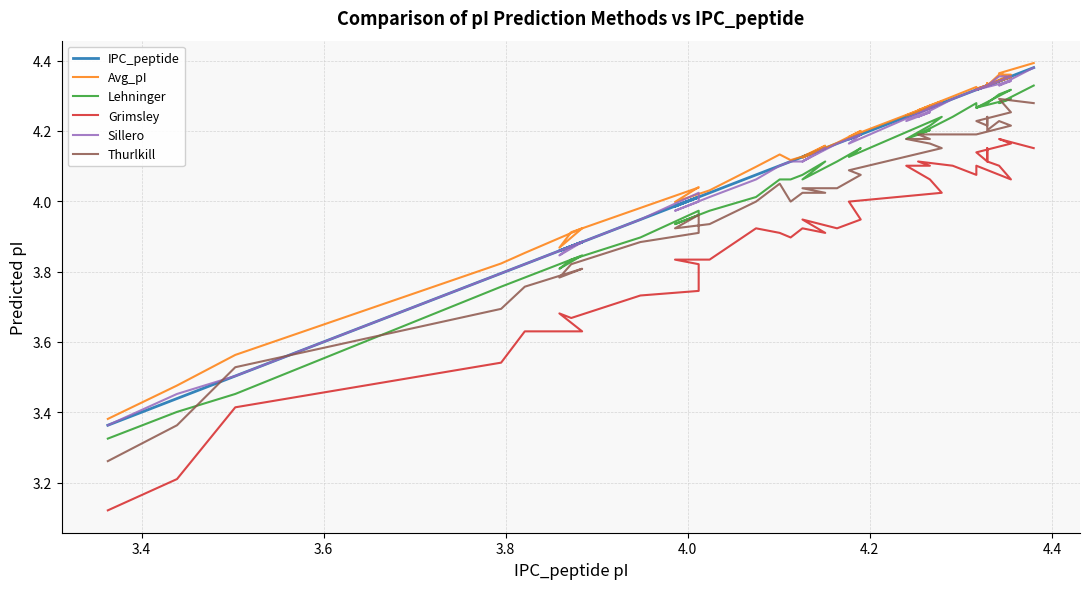

Rank the series by their maximum value, from lowest to highest.

Grimsley, Thurlkill, Lehninger, IPC_peptide, Sillero, Avg_pI